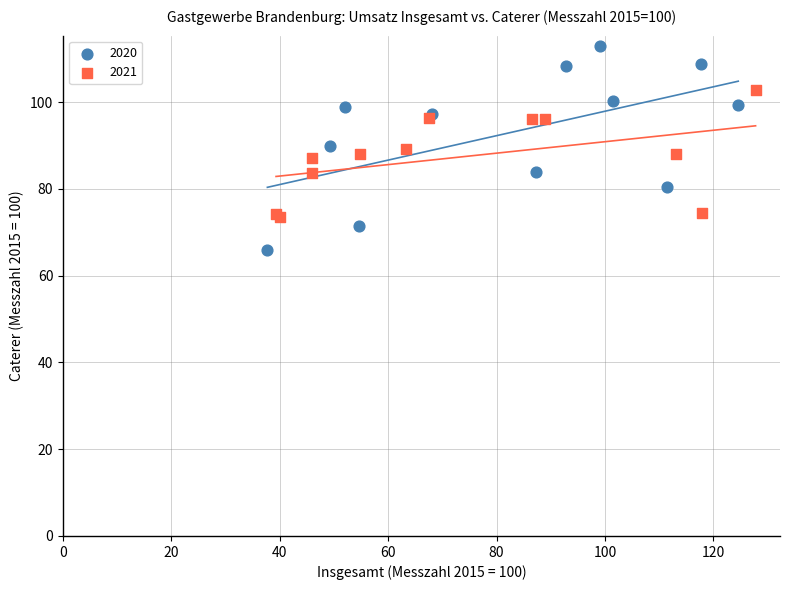

Which series has the widest spread of Y values?

2020